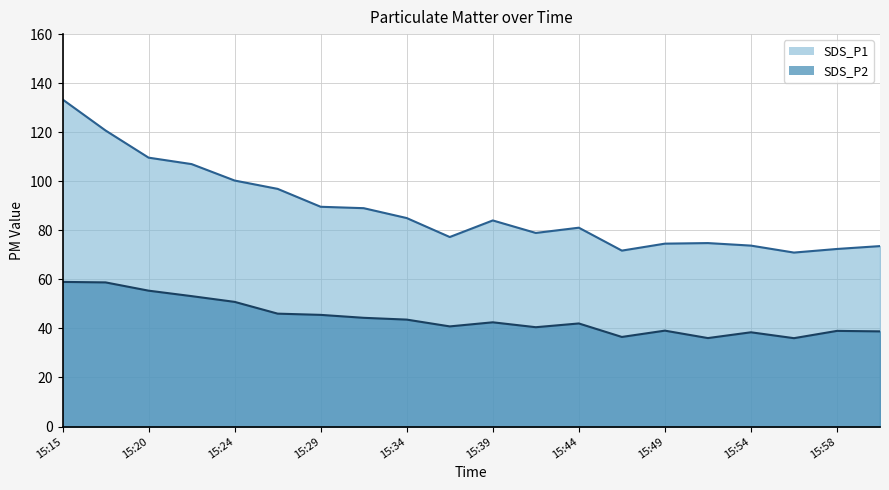

Reading right to left, transcribe all the data shown in this chart.

SDS_P1: 16:01=73.6	15:58=72.4	15:56=70.9	15:54=73.8	15:51=74.8	15:49=74.6	15:46=71.7	15:44=81.1	15:41=78.9	15:39=84.0	15:37=77.3	15:34=85.0	15:32=89.0	15:29=89.6	15:27=96.9	15:24=100.3	15:22=107.0	15:20=109.6	15:17=120.7	15:15=133.4
SDS_P2: 16:01=38.8	15:58=39.0	15:56=36.0	15:54=38.4	15:51=36.1	15:49=39.1	15:46=36.5	15:44=42.0	15:41=40.5	15:39=42.5	15:37=40.8	15:34=43.6	15:32=44.3	15:29=45.5	15:27=46.0	15:24=50.8	15:22=53.2	15:20=55.4	15:17=58.8	15:15=59.0